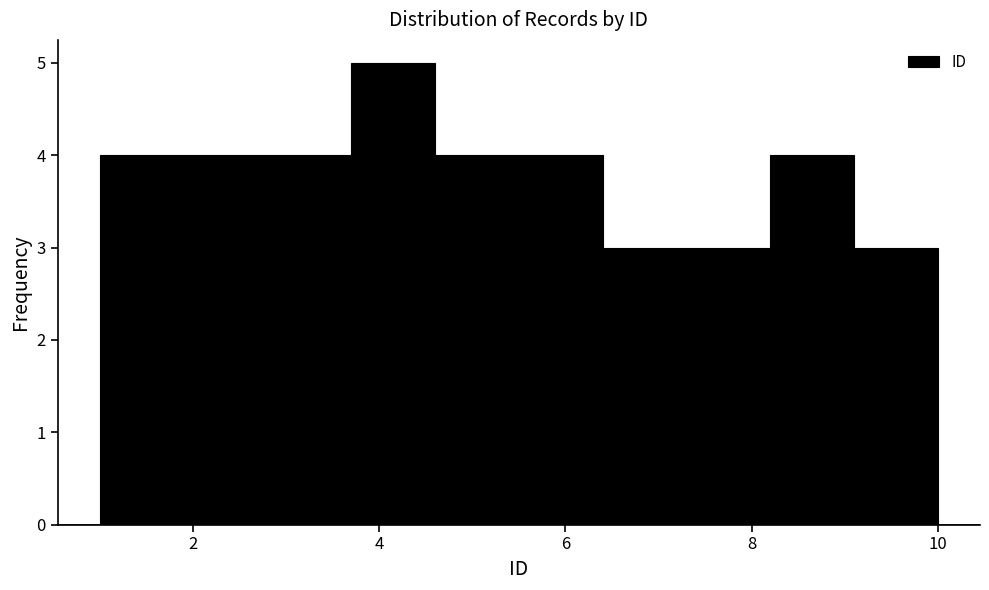

Reading left to right, list every bar in this chart as the range it spans on the x-axis followed by its height. Neither the bar edges nor the heights are printed on the chart, so give them approximately, as read against the axes.

1.0 to 1.9: 4
1.9 to 2.8: 4
2.8 to 3.7: 4
3.7 to 4.6: 5
4.6 to 5.5: 4
5.5 to 6.4: 4
6.4 to 7.3: 3
7.3 to 8.2: 3
8.2 to 9.1: 4
9.1 to 10.0: 3